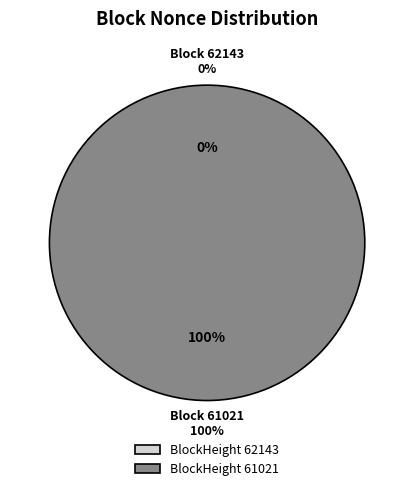

True or false: 62143 accounts for 0% of the total.

True